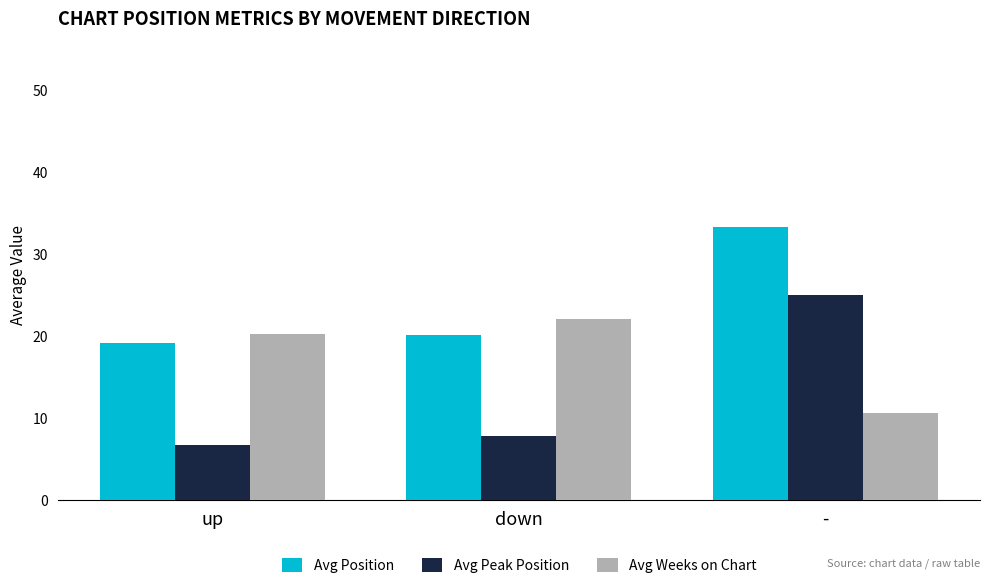

Count the number of data series in this chart.

3